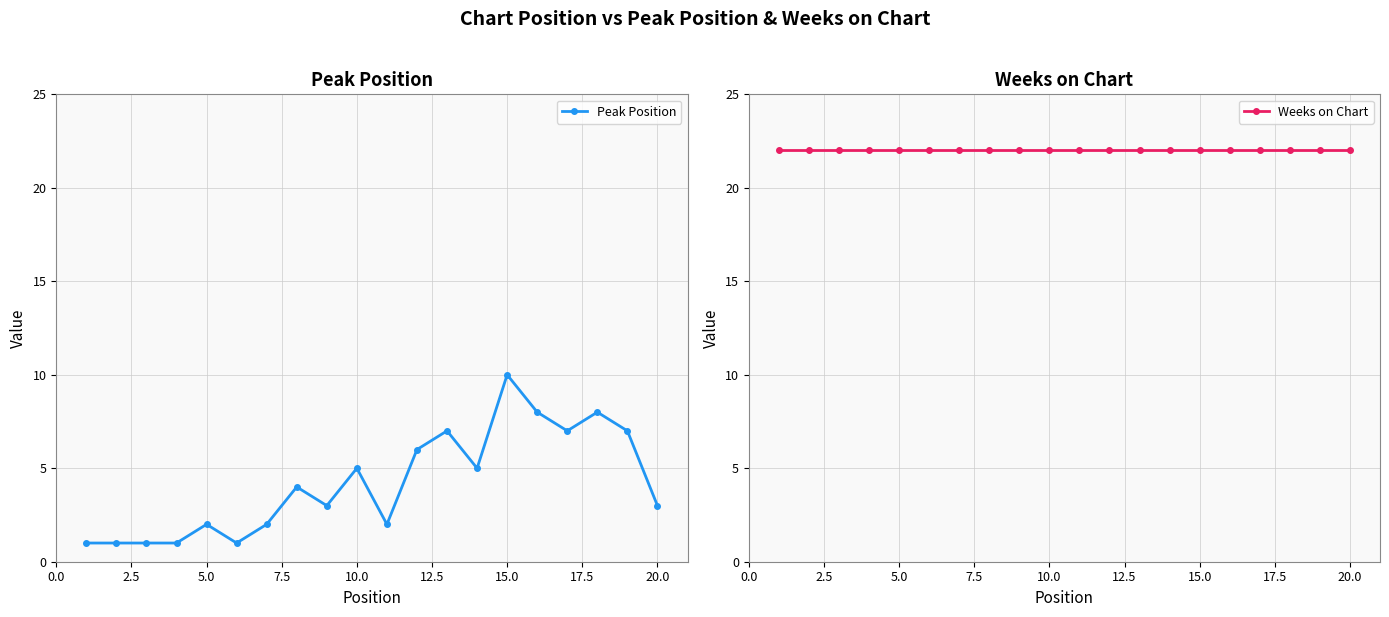

True or false: Peak Position has more than 0 interior local peaks.

True